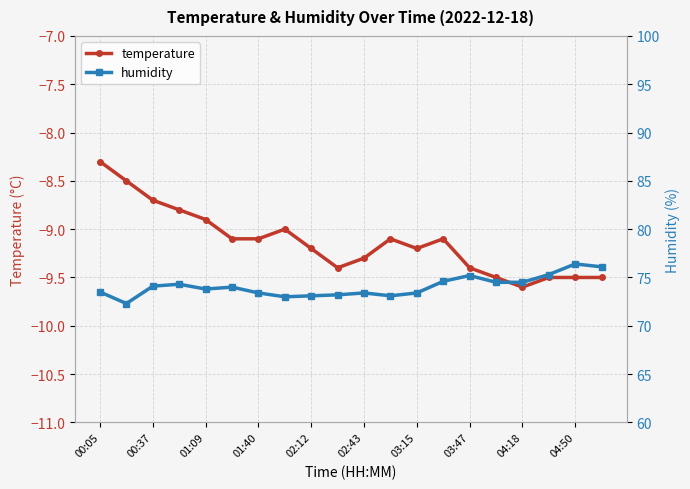

What is the lowest value of the humidity series?

72.3